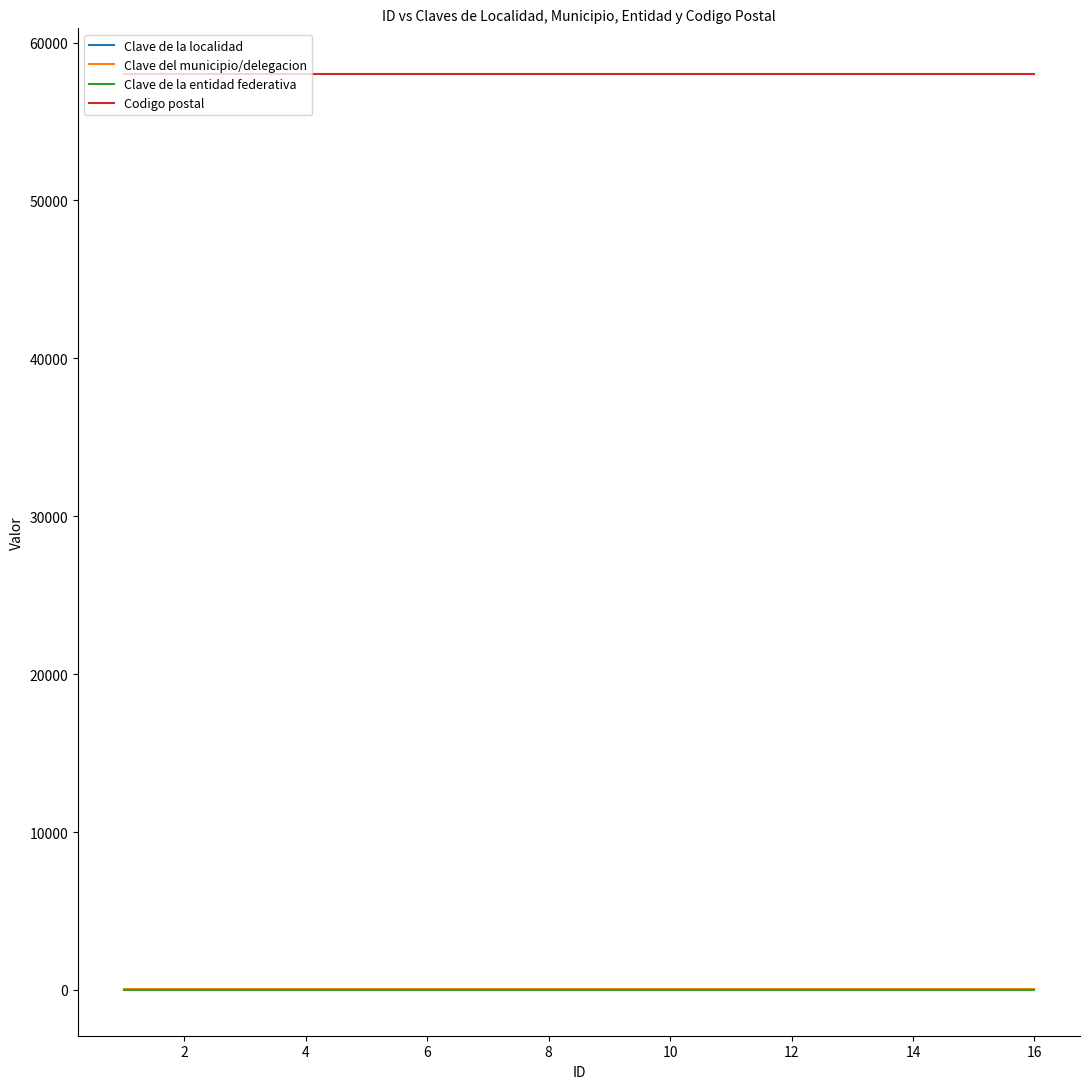

Which series has the largest total across all categories?

Codigo postal